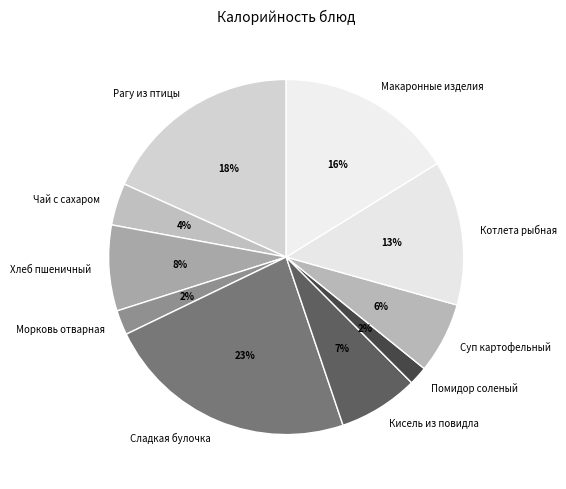

Which category has the biggest portion of the pie?

Сладкая булочка